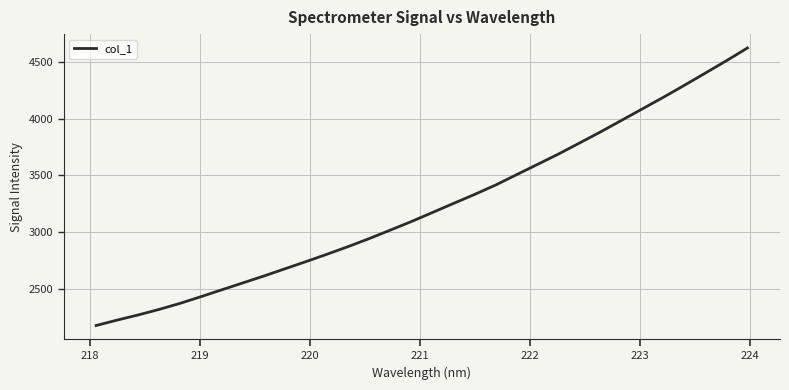

Does the chart have visible grid lines?

Yes